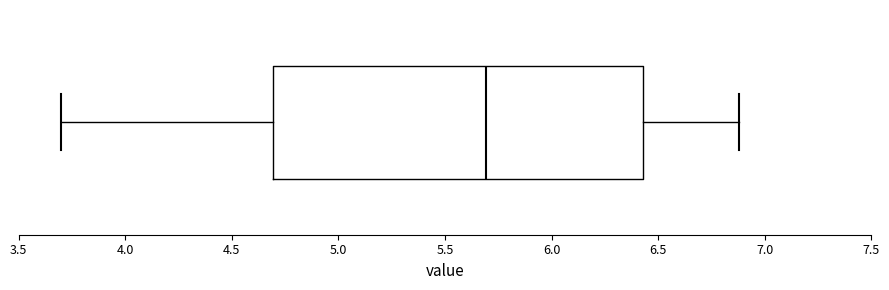

Read this box plot against the x-axis: the position of the median line, the range covered by the box, and the ends of both whiskers. The values are not printed on the chart, so give them approximately, as read against the axis.

median 5.70, box 4.70 to 6.45, whiskers 3.70 to 6.90